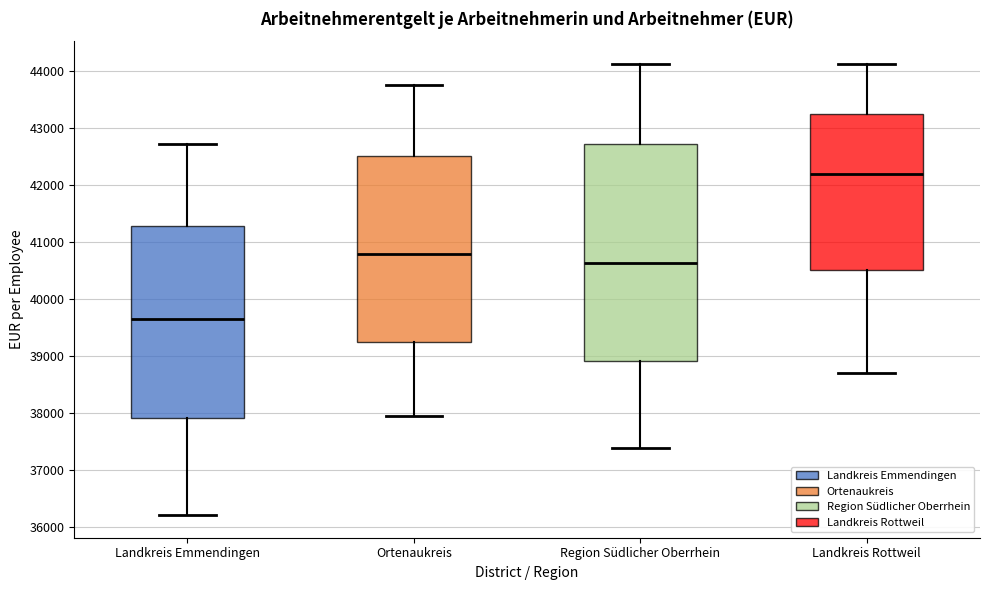

Where does the upper whisker of the box for Landkreis Rottweil end on the y-axis? The values are not printed on the chart, so give them approximately, as read against the axis.

44100